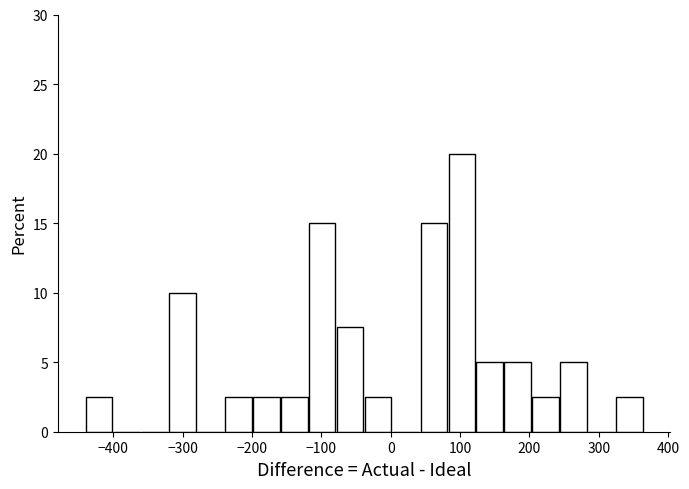

Reading left to right, list every bar in this chart as the range it spans on the x-axis followed by its height. Neither the bar edges nor the heights are printed on the chart, so give them approximately, as read against the axes.

-440 to -400: 2.5
-400 to -360: 0
-360 to -320: 0
-320 to -280: 10.0
-280 to -240: 0
-240 to -200: 2.5
-200 to -160: 2.5
-160 to -120: 2.5
-120 to -80: 15.0
-80 to -40: 7.5
-40 to 0: 2.5
0 to 40: 0
40 to 80: 15.0
80 to 120: 20.0
120 to 160: 5.0
160 to 200: 5.0
200 to 240: 2.5
240 to 280: 5.0
280 to 320: 0
320 to 360: 2.5